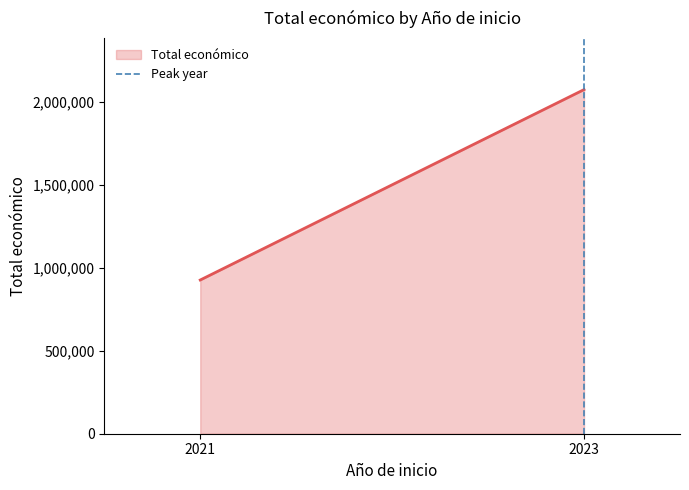

List the labels in order of value, smallest first.

2021, 2023